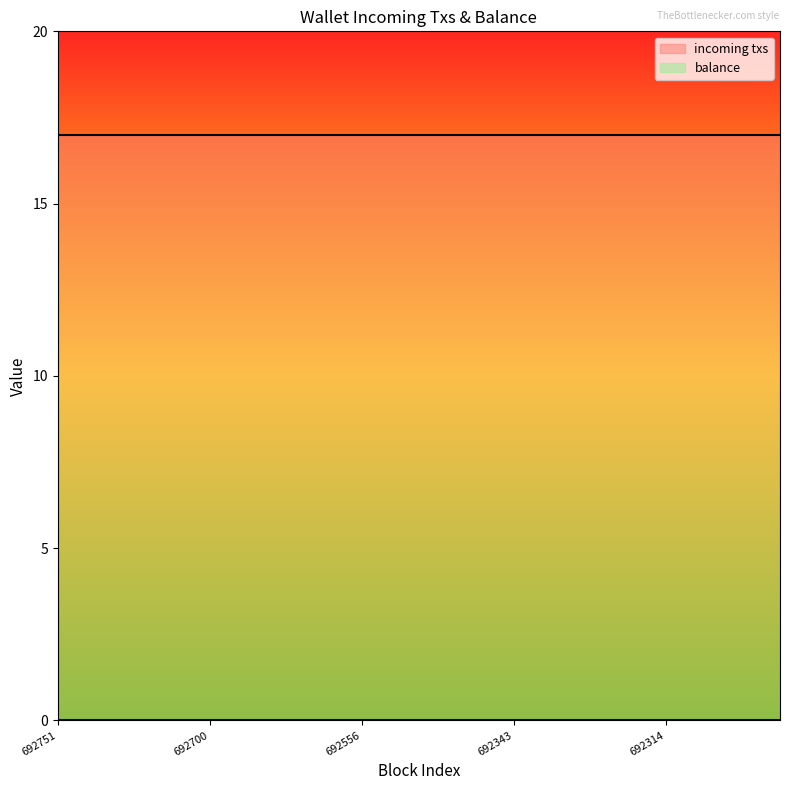

The incoming txs series shows 10 at 692615. True or false?

False